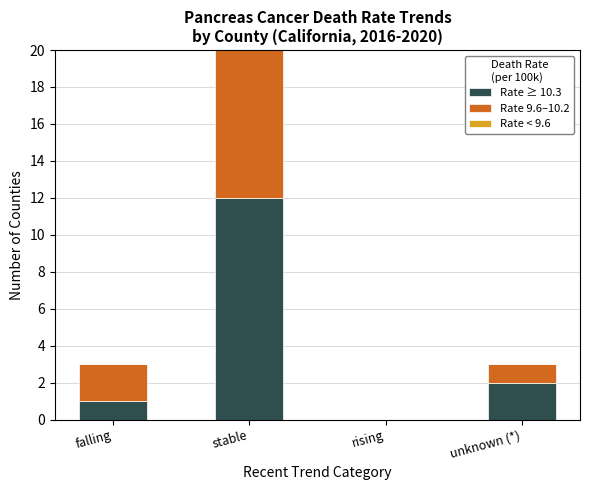

Where is Rate ≥ 10.3 nearest to the value 6?

unknown (*)